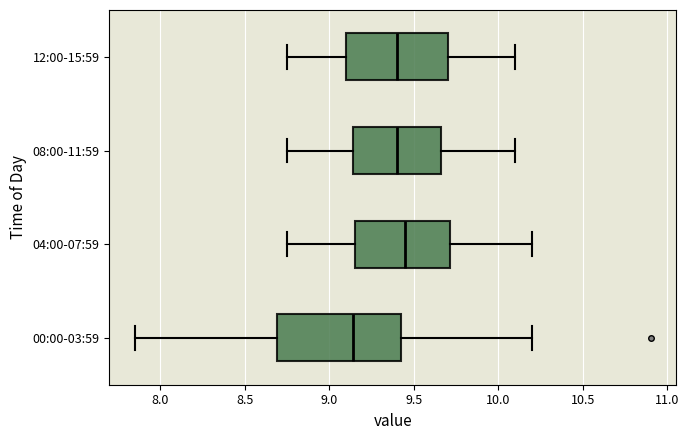

Reading bottom to top, read every box against the x-axis: the position of its median line, the range the box covers, and the ends of its whiskers. The values are not printed on the chart, so give them approximately, as read against the axis.

00:00-03:59: median 9.15, box 8.70 to 9.40, whiskers 7.85 to 10.20
04:00-07:59: median 9.45, box 9.15 to 9.70, whiskers 8.75 to 10.20
08:00-11:59: median 9.40, box 9.15 to 9.65, whiskers 8.75 to 10.10
12:00-15:59: median 9.40, box 9.10 to 9.70, whiskers 8.75 to 10.10